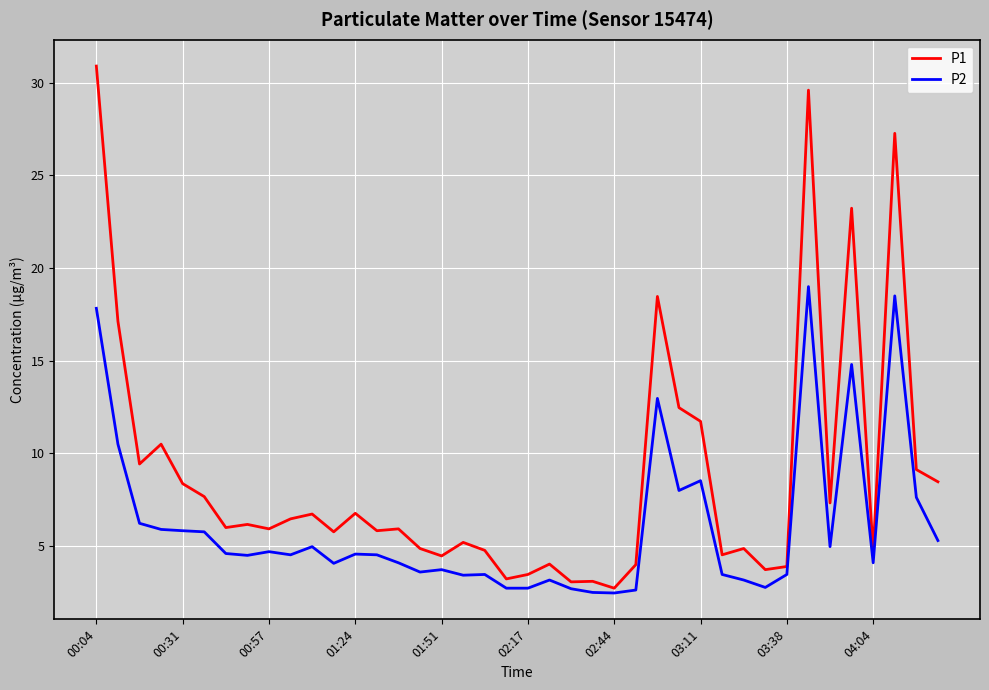

Which series has the largest total across all categories?

P1